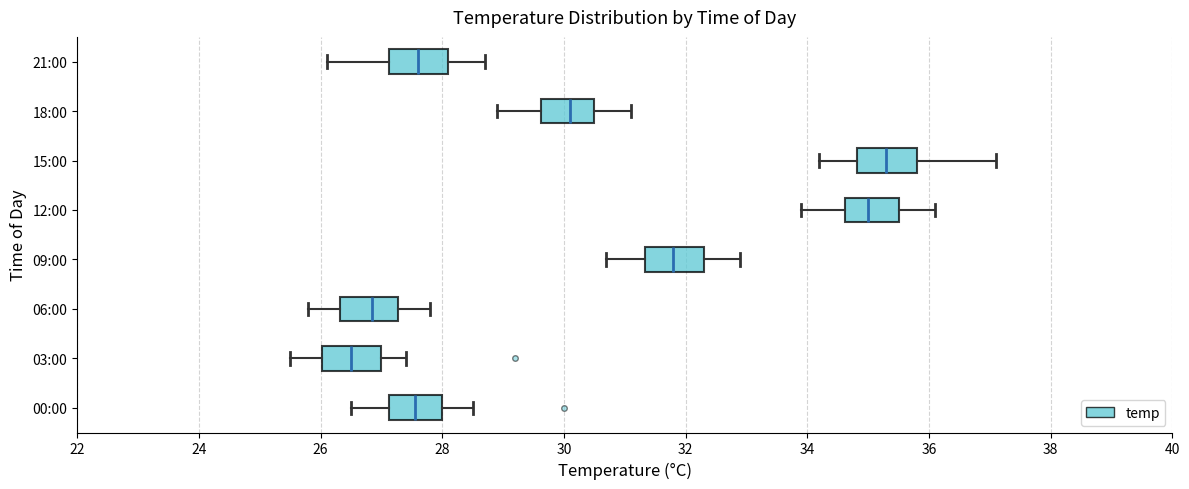

Reading bottom to top, transcribe this box plot: for each box, give where its median line is, the range the box spans, and where its two whiskers end, as read against the x-axis. The values are not printed on the chart, so give them approximately, as read against the axis.

00:00: median 27.6, box 27.2 to 28.0, whiskers 26.6 to 28.6
03:00: median 26.6, box 26.0 to 27.0, whiskers 25.6 to 27.4
06:00: median 26.8, box 26.4 to 27.2, whiskers 25.8 to 27.8
09:00: median 31.8, box 31.4 to 32.4, whiskers 30.8 to 33.0
12:00: median 35.0, box 34.6 to 35.6, whiskers 34.0 to 36.2
15:00: median 35.4, box 34.8 to 35.8, whiskers 34.2 to 37.2
18:00: median 30.2, box 29.6 to 30.6, whiskers 29.0 to 31.2
21:00: median 27.6, box 27.2 to 28.2, whiskers 26.2 to 28.8